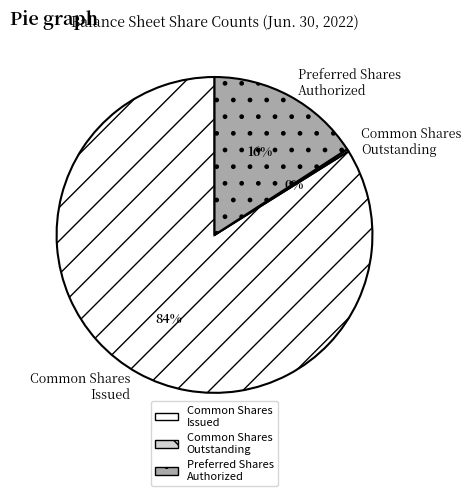

Is there any slice that represents more than half of the pie?

Yes